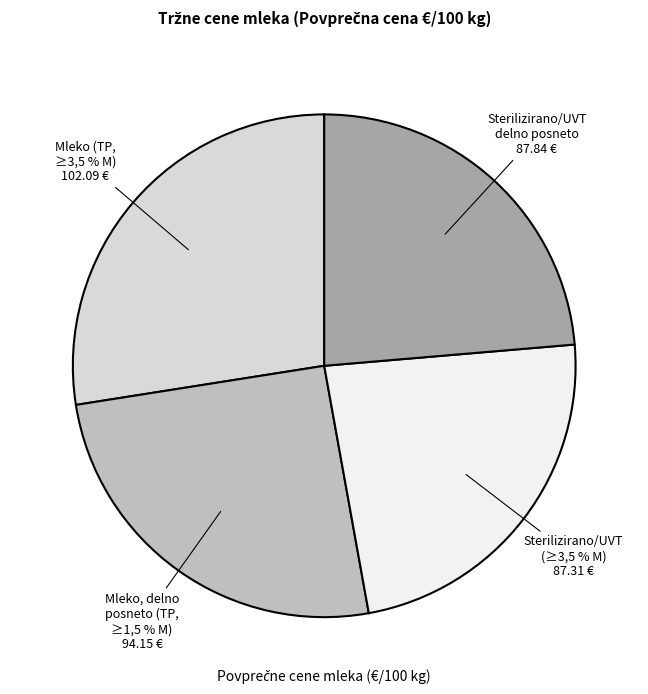

What percentage do Mleko, delno posneto (TP, ≥1,5 % M) and Sterilizirano ali UVT mleko (≥3,5 % M) together represent?

48.9%